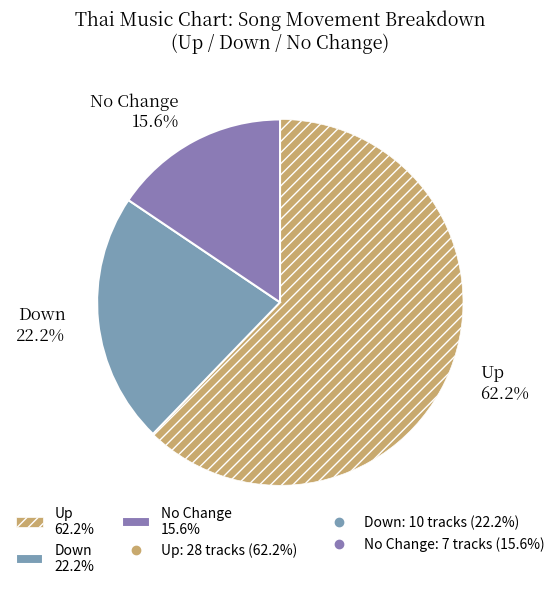

What portion of the pie excludes No Change 15.6%?

84.4%